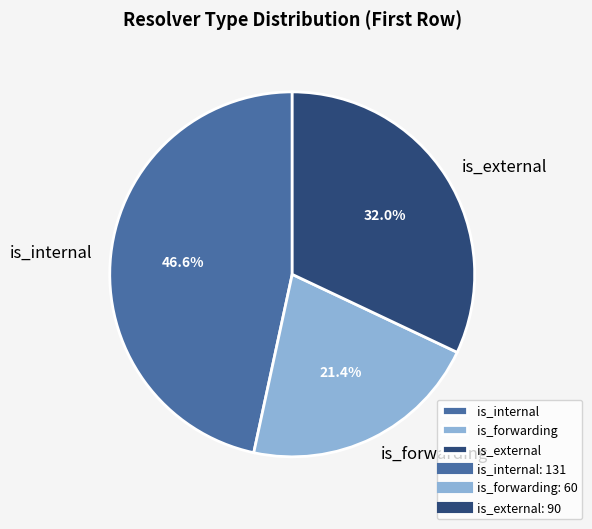

Which has a higher value, is_internal or is_forwarding?

is_internal